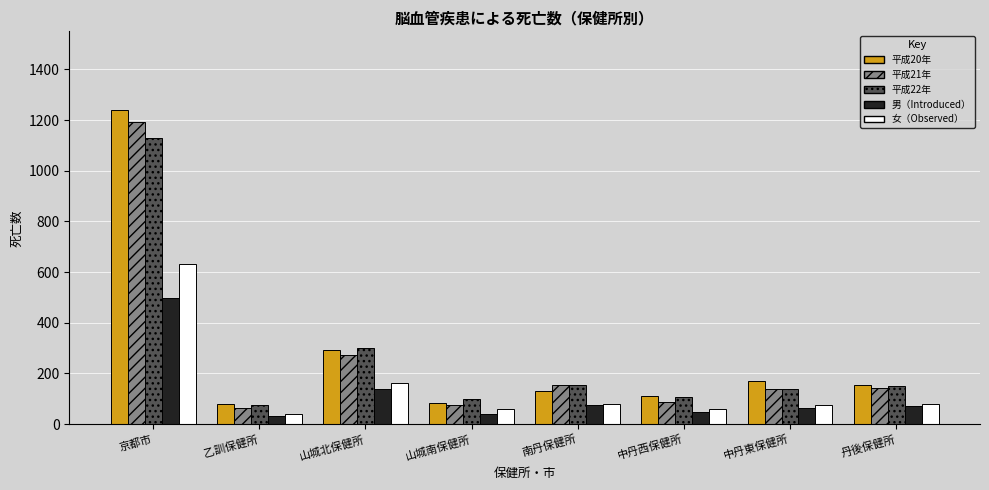

The value of 平成21年 at 山城南保健所 is 21. True or false?

False